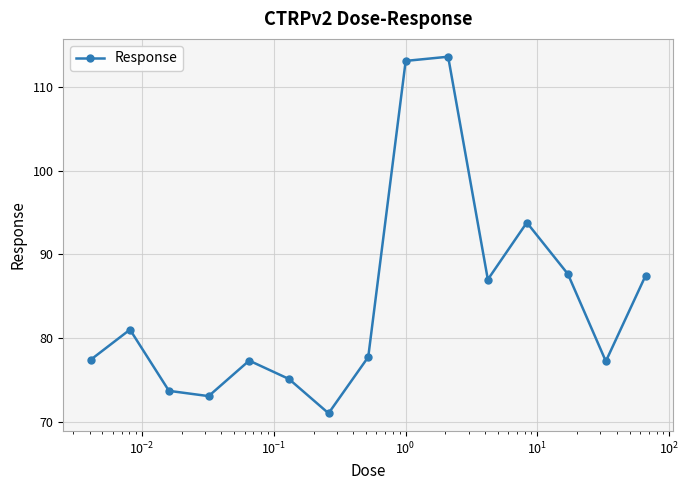

What is the value of the 3rd point from the left?

73.7